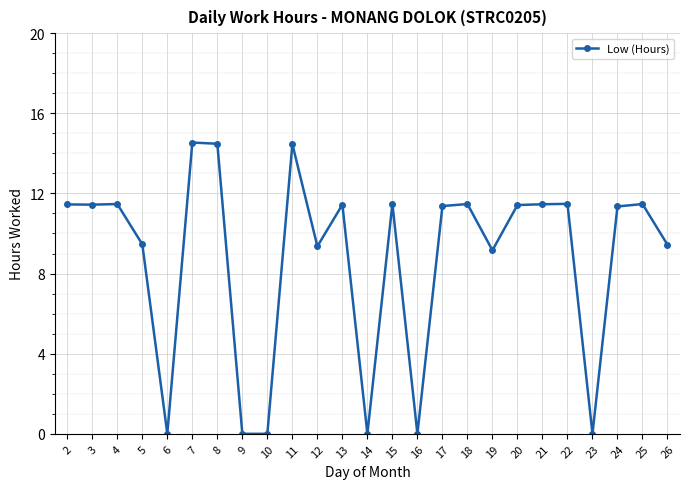

The value at 15 is 2.7. True or false?

False